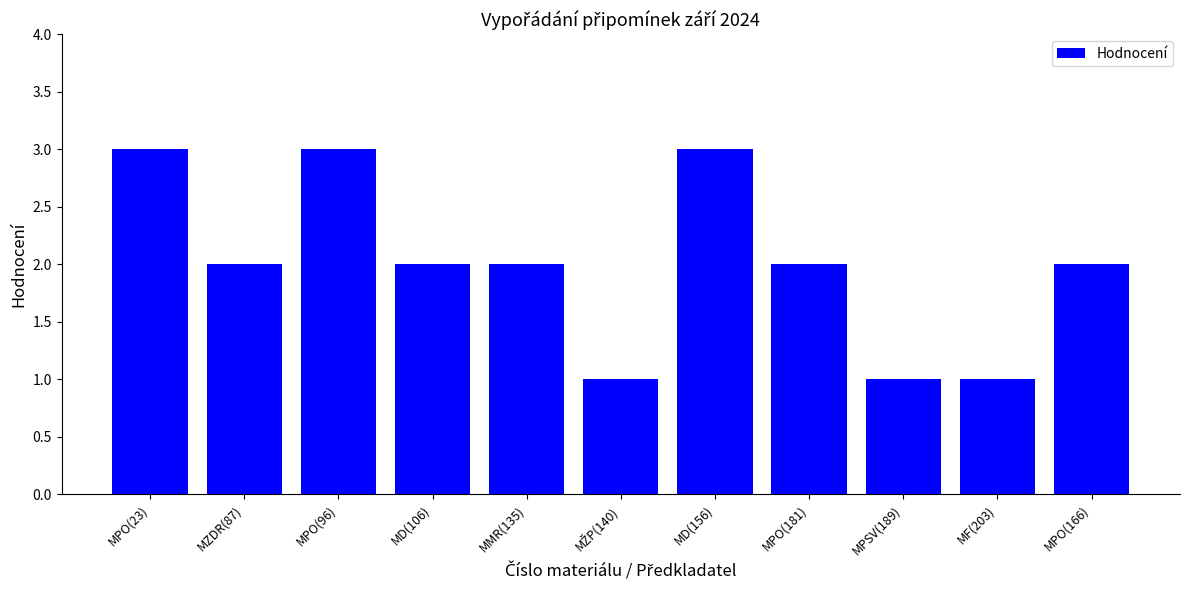

What position from the left is MMR(135)?

5